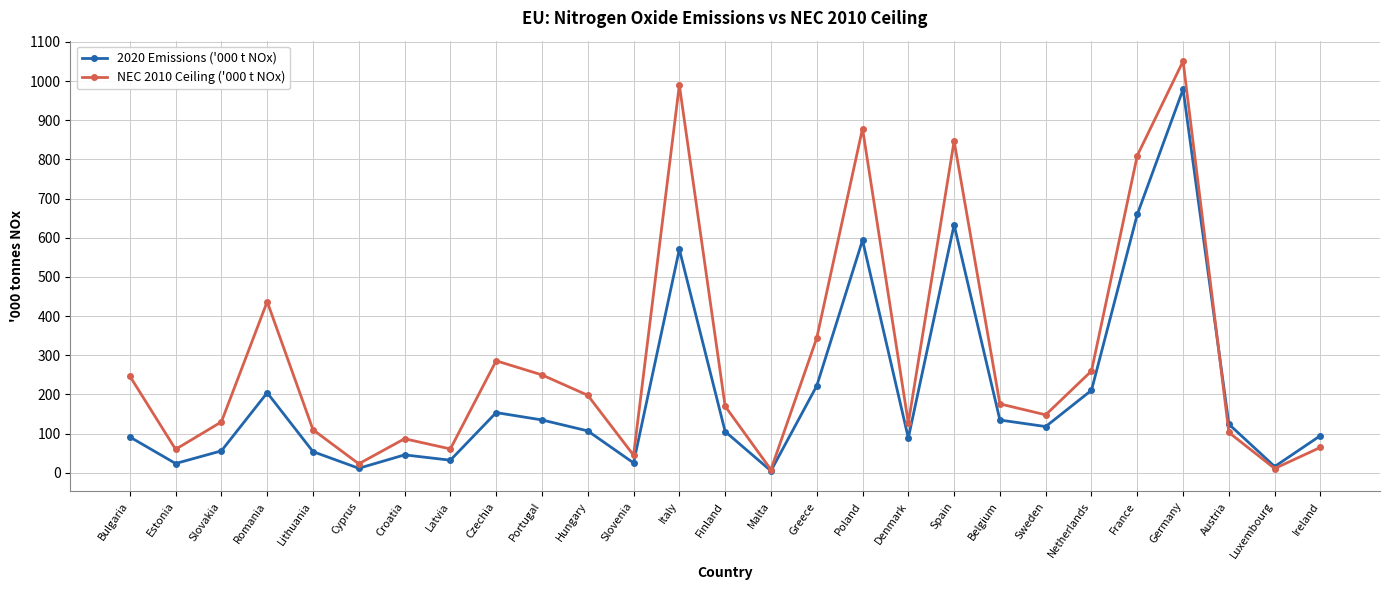

What are all the series names shown in the legend?

2020 Emissions ('000 t NOx), NEC 2010 Ceiling ('000 t NOx)